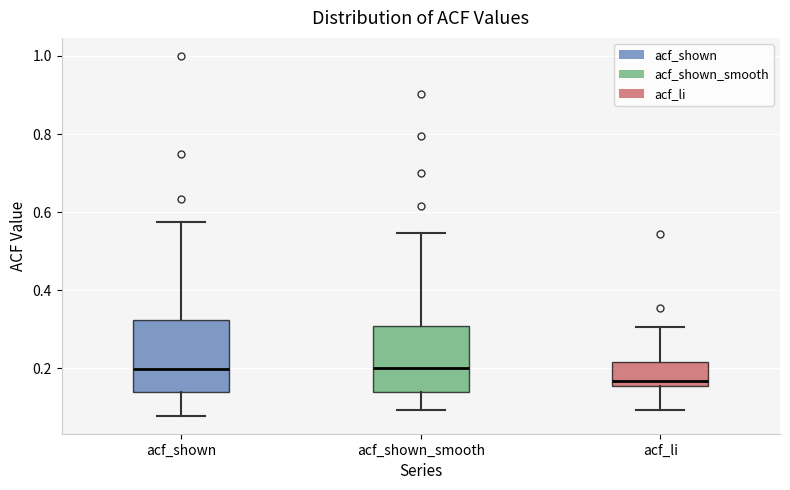

Where does the upper whisker of the box for acf_li end on the y-axis? The values are not printed on the chart, so give them approximately, as read against the axis.

0.30